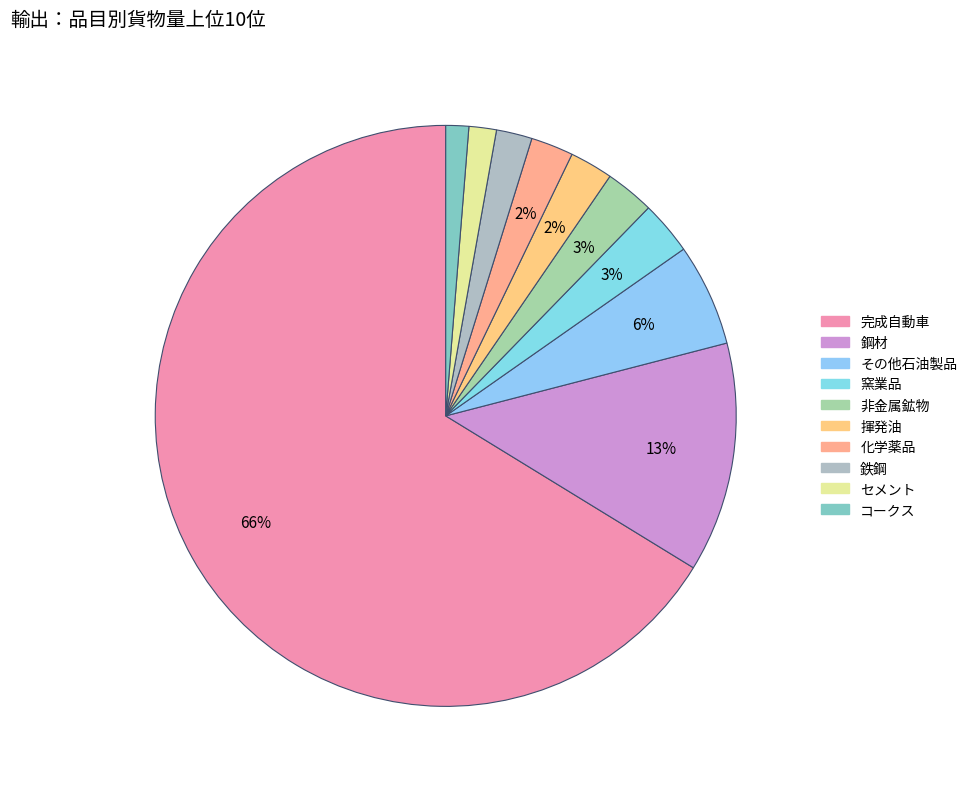

Rank the categories by value from highest to lowest.

完成自動車, 鋼材, その他石油製品, 窯業品, 非金属鉱物, 揮発油, 化学薬品, 鉄鋼, セメント, コークス